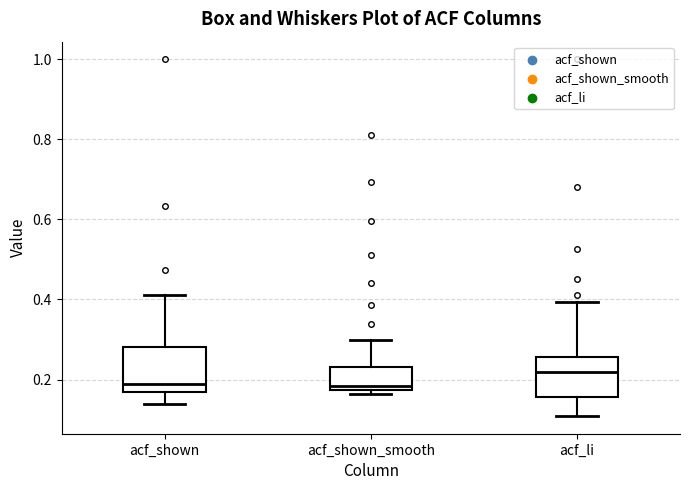

Where is the lower edge of the box for acf_shown_smooth on the y-axis? The values are not printed on the chart, so give them approximately, as read against the axis.

0.18